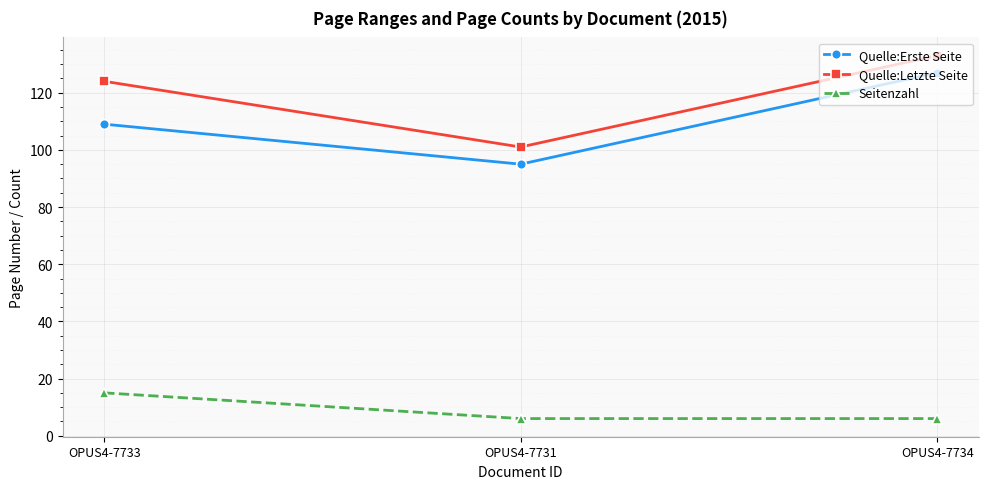

Reading right to left, extract all data points from this chart.

Quelle:Erste Seite: 127	95	109
Quelle:Letzte Seite: 133	101	124
Seitenzahl: 6	6	15